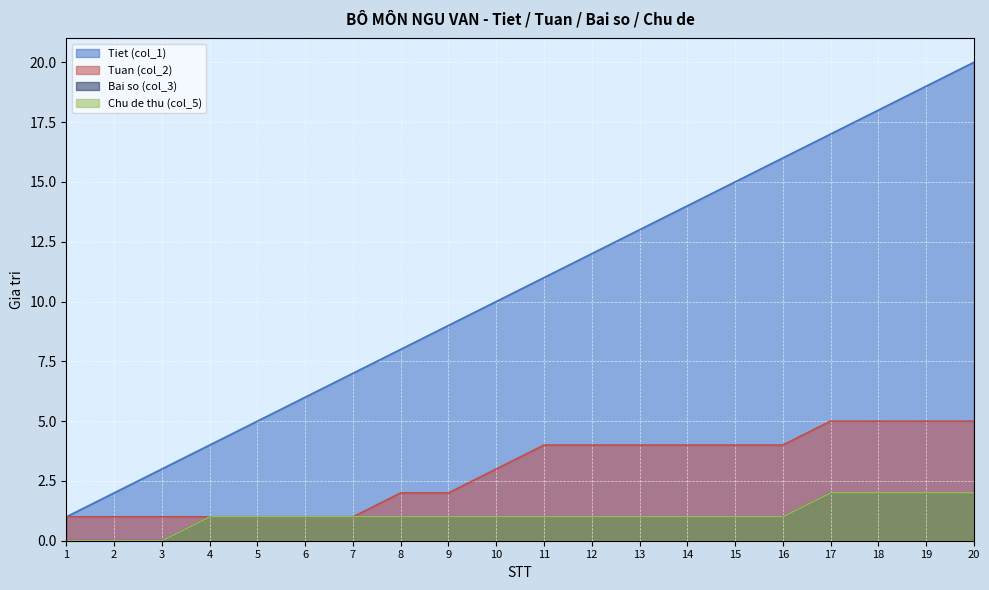

What is the sum of all Tuan (col_2) values?

58